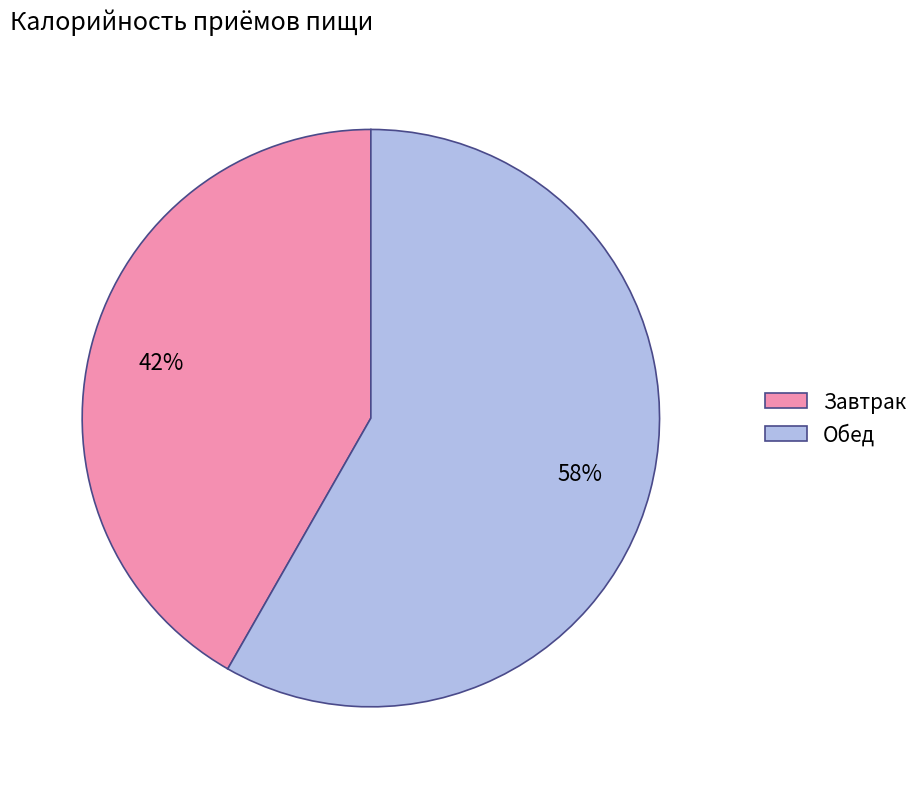

Combined, do Завтрак and Обед account for over 50%?

Yes